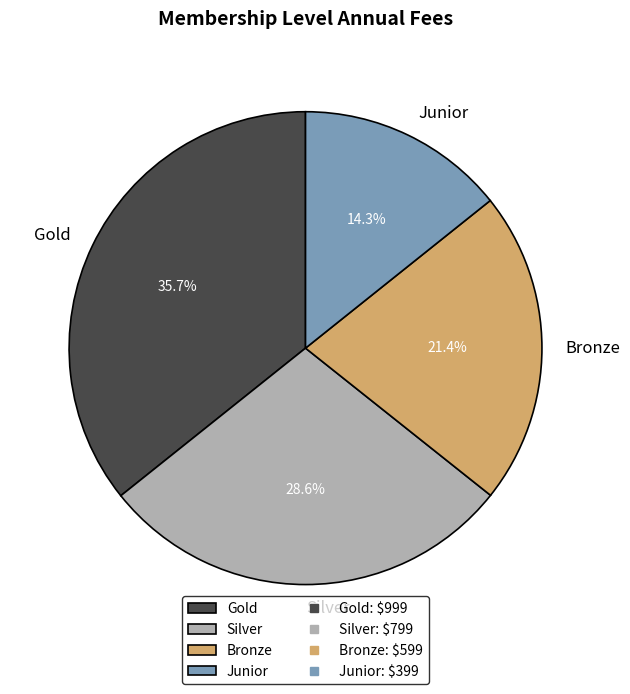

Which category has the biggest portion of the pie?

Gold